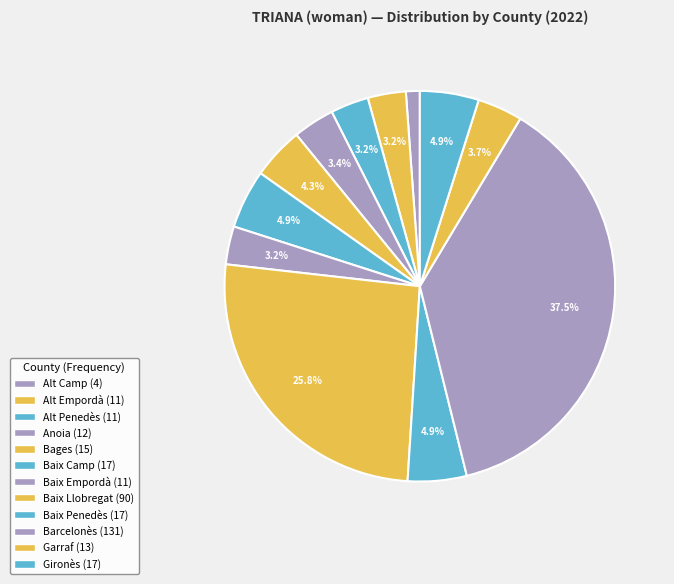

To the nearest percent, what is the average slice percentage?

8%